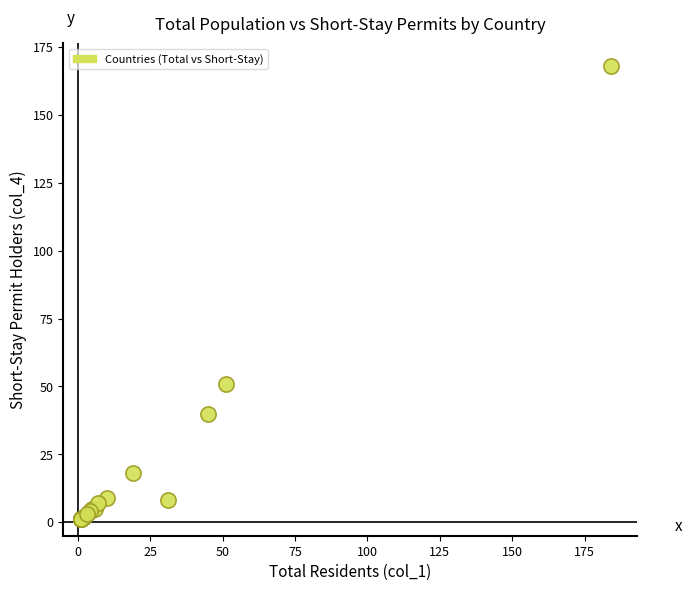

What Y value in the scatter plot is closest to 84?

51